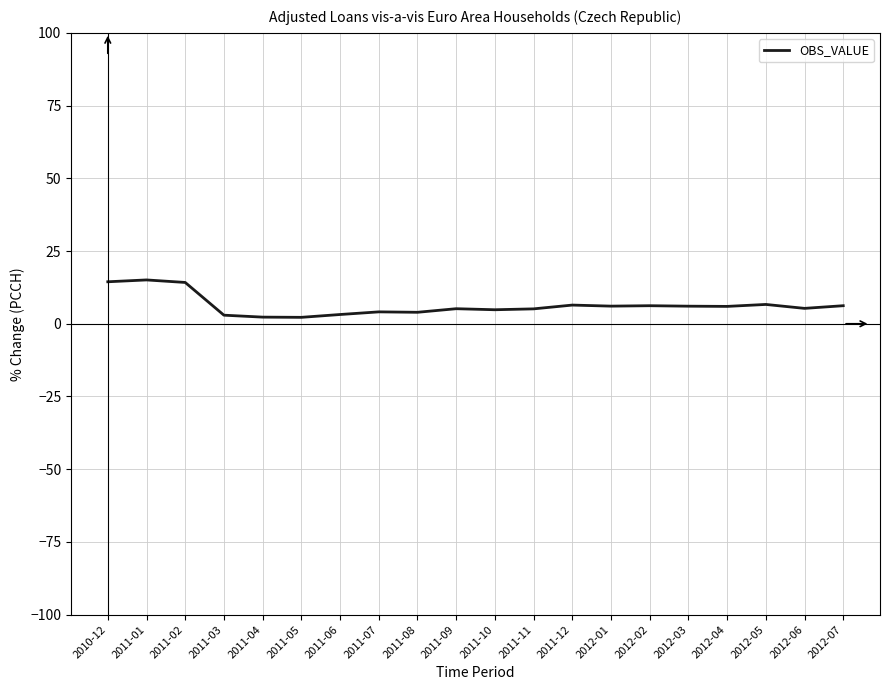

What is the maximum value shown in the chart?

15.1